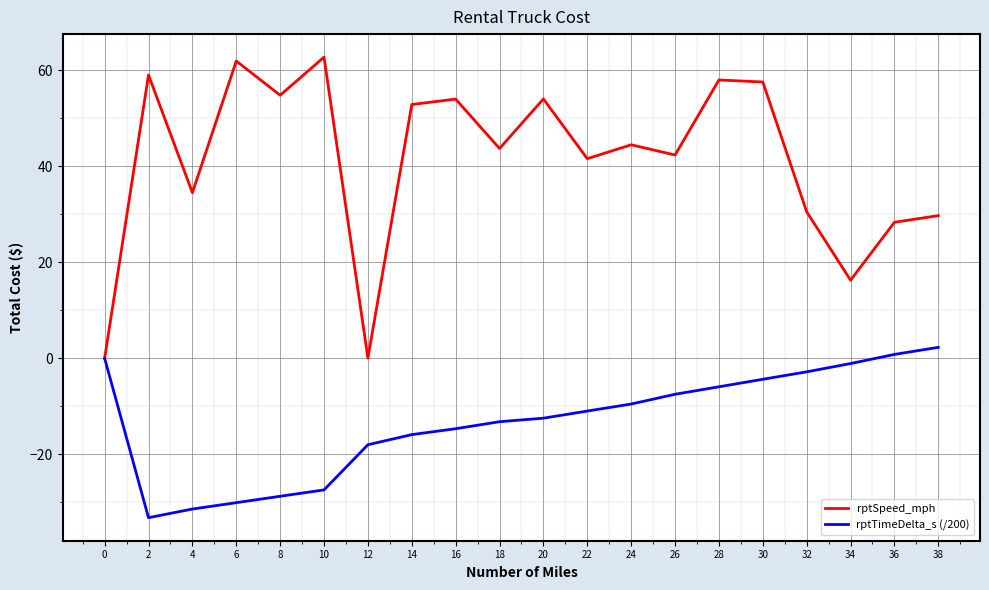

Which series has the largest total across all categories?

rptSpeed_mph